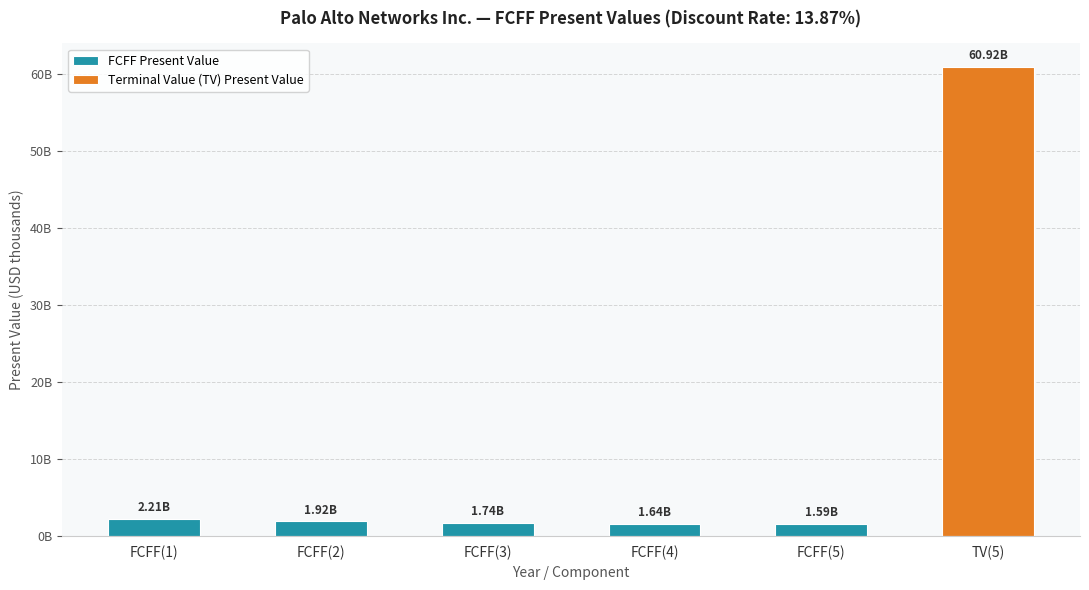

What position from the left is FCFF(1)?

1